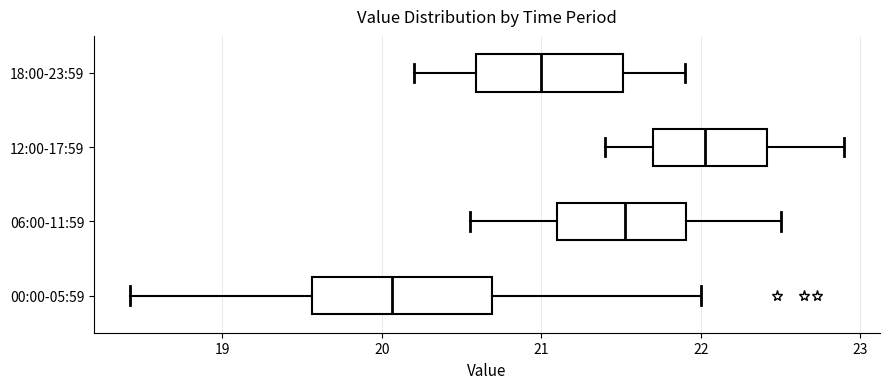

Reading bottom to top, transcribe this box plot: for each box, give where its median line is, the range the box spans, and where its two whiskers end, as read against the x-axis. The values are not printed on the chart, so give them approximately, as read against the axis.

00:00-05:59: median 20.1, box 19.6 to 20.7, whiskers 18.4 to 22.0
06:00-11:59: median 21.5, box 21.1 to 21.9, whiskers 20.6 to 22.5
12:00-17:59: median 22.0, box 21.7 to 22.4, whiskers 21.4 to 22.9
18:00-23:59: median 21.0, box 20.6 to 21.5, whiskers 20.2 to 21.9